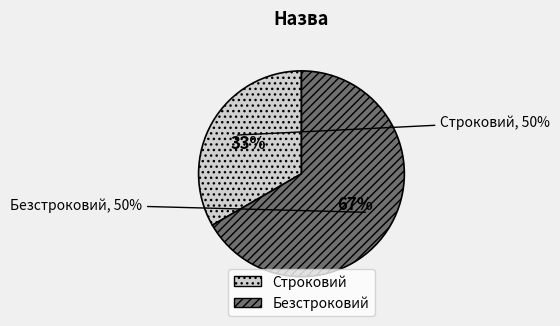

Which slice is the smallest?

Строковий